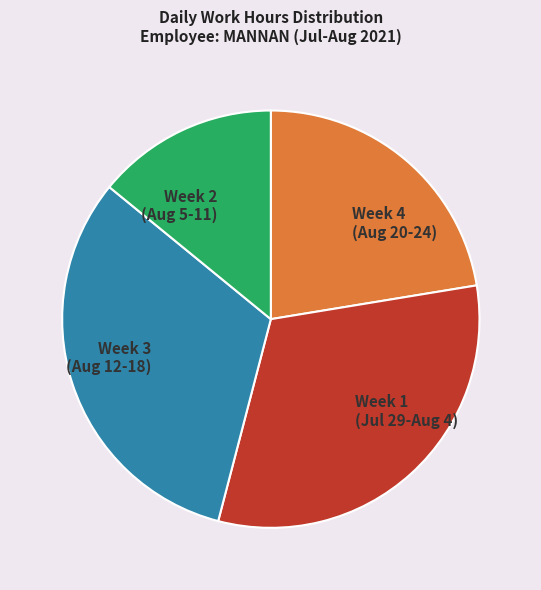

Count the number of slices in the pie.

4